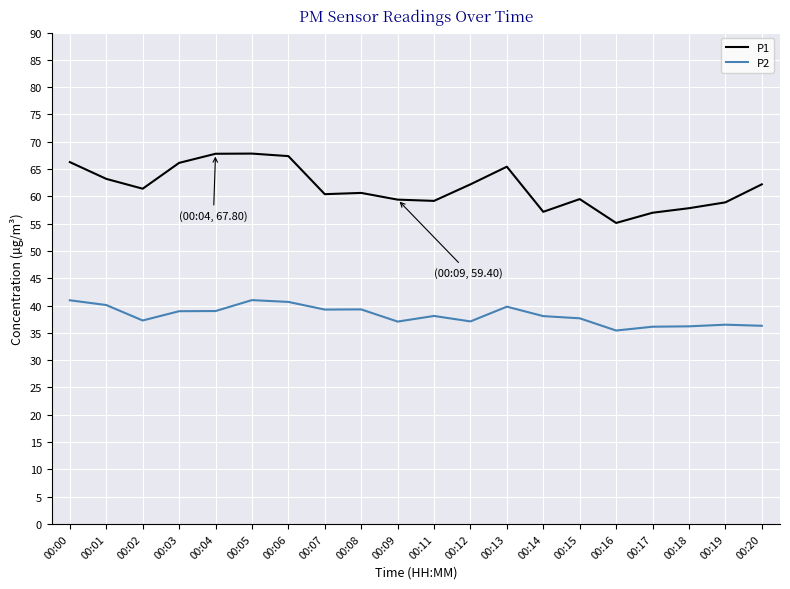

Where does the P2 series first go above 38?

00:00